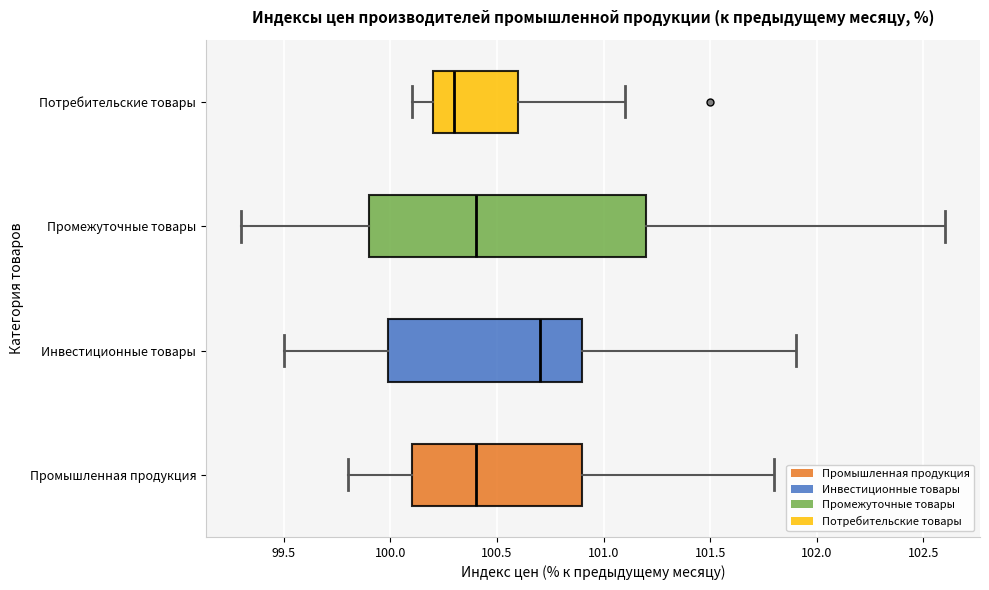

Comparing the boxes themselves (not the whiskers), which one is the widest?

Промежуточные товары